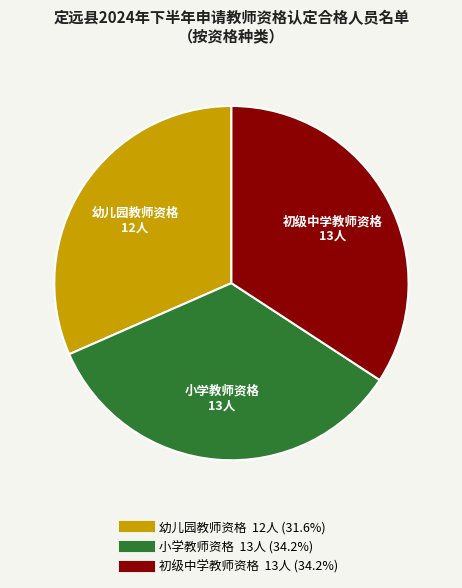

Approximately how many times larger is the value at 小学教师资格 compared to 幼儿园教师资格?

1.1